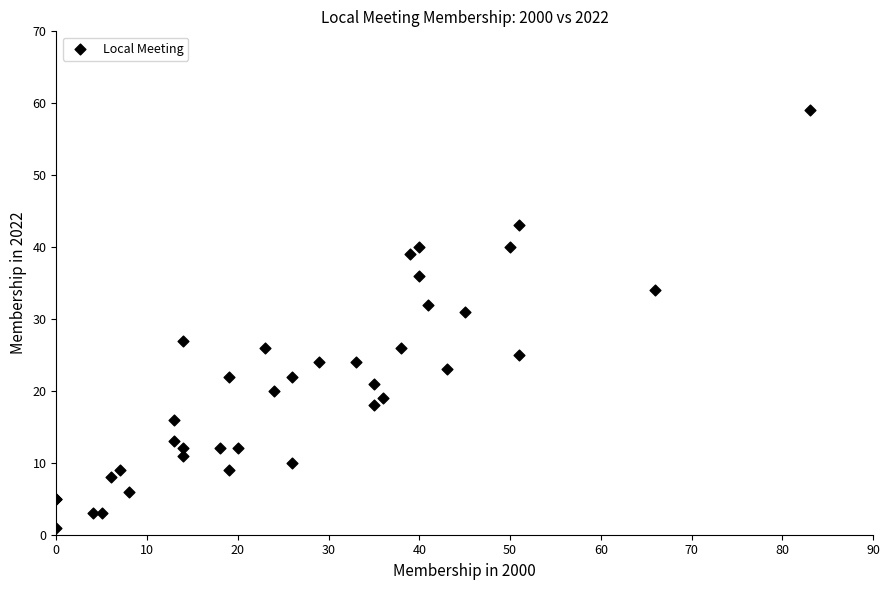

What Y value in the scatter plot is closest to 30?

31